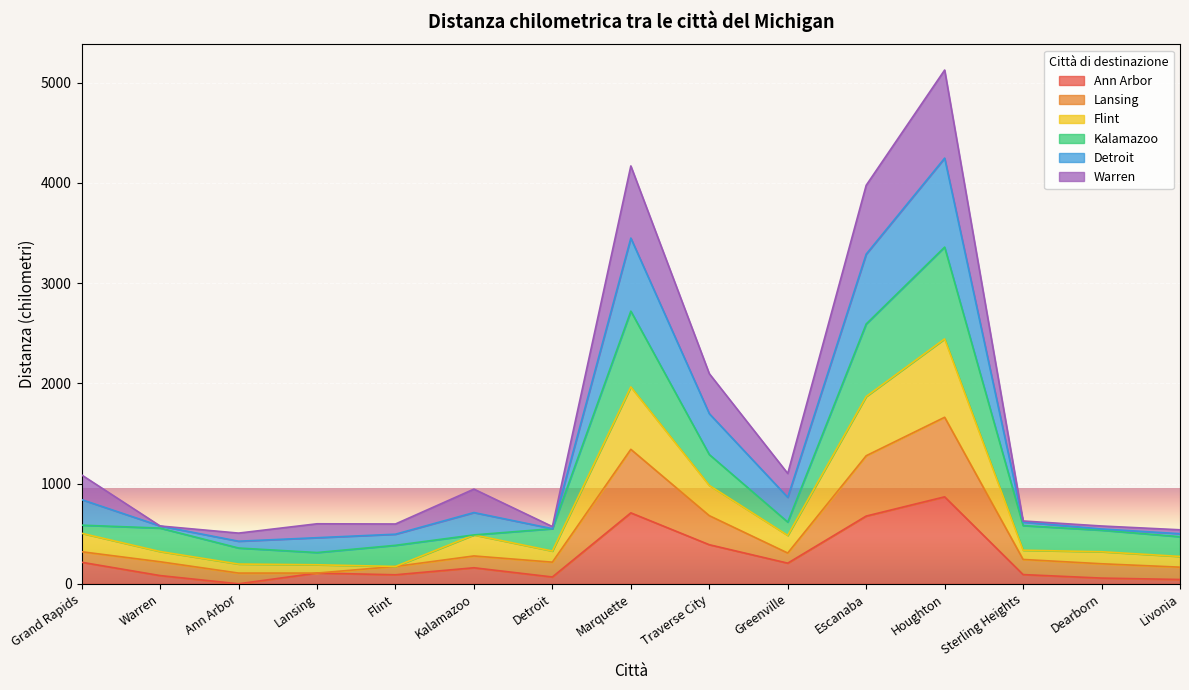

Which series changed the most between Marquette and Houghton?

Detroit